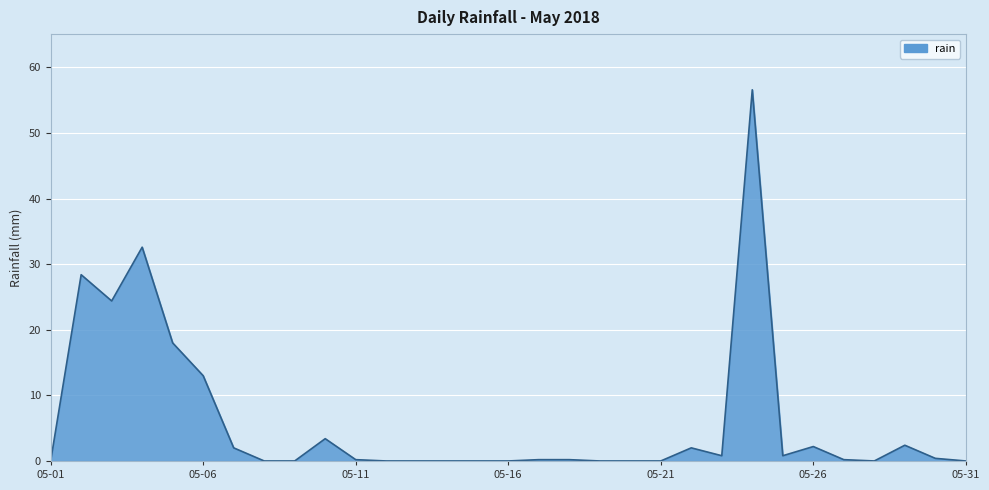

What is the difference between the maximum and minimum values?

56.6